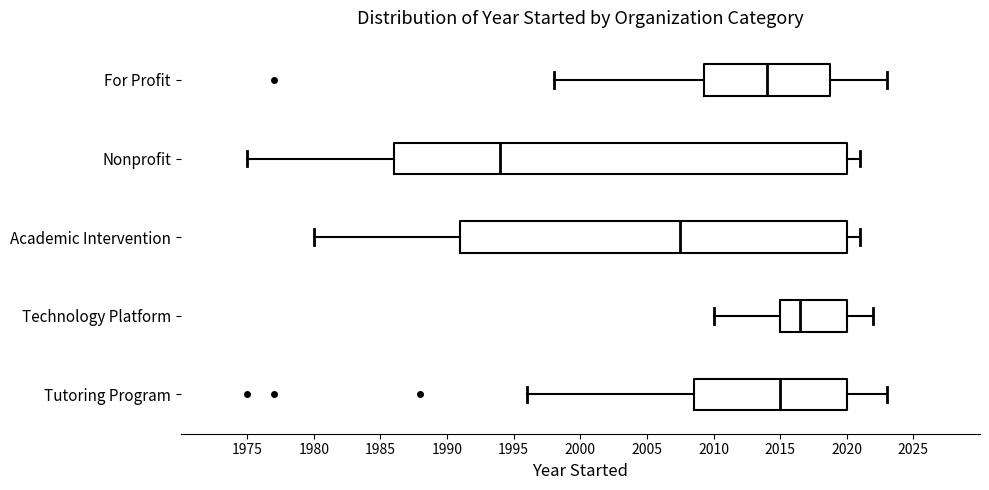

Reading bottom to top, transcribe this box plot: for each box, give where its median line is, the range the box spans, and where its two whiskers end, as read against the x-axis. The values are not printed on the chart, so give them approximately, as read against the axis.

Tutoring Program: median 2015.0, box 2008.5 to 2020.0, whiskers 1996.0 to 2023.0
Technology Platform: median 2016.5, box 2015.0 to 2020.0, whiskers 2010.0 to 2022.0
Academic Intervention: median 2007.5, box 1991.0 to 2020.0, whiskers 1980.0 to 2021.0
Nonprofit: median 1994.0, box 1986.0 to 2020.0, whiskers 1975.0 to 2021.0
For Profit: median 2014.0, box 2009.5 to 2019.0, whiskers 1998.0 to 2023.0